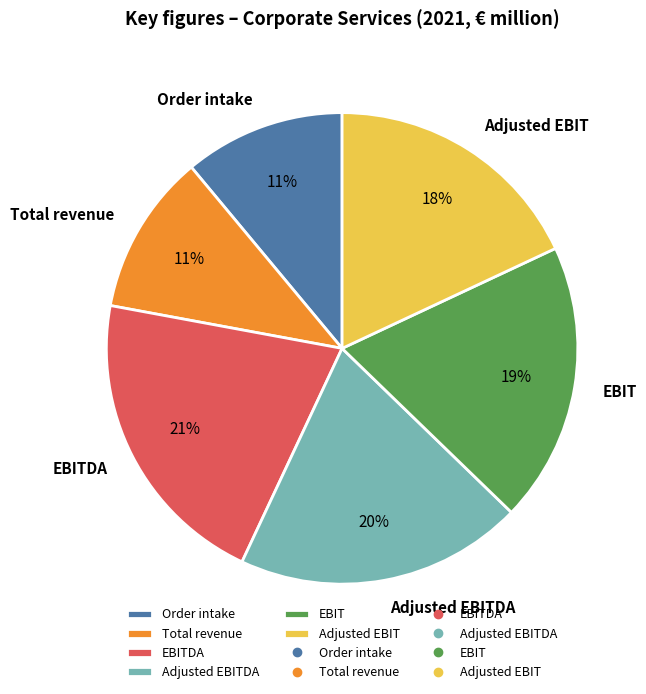

Is there a majority slice in this chart?

No